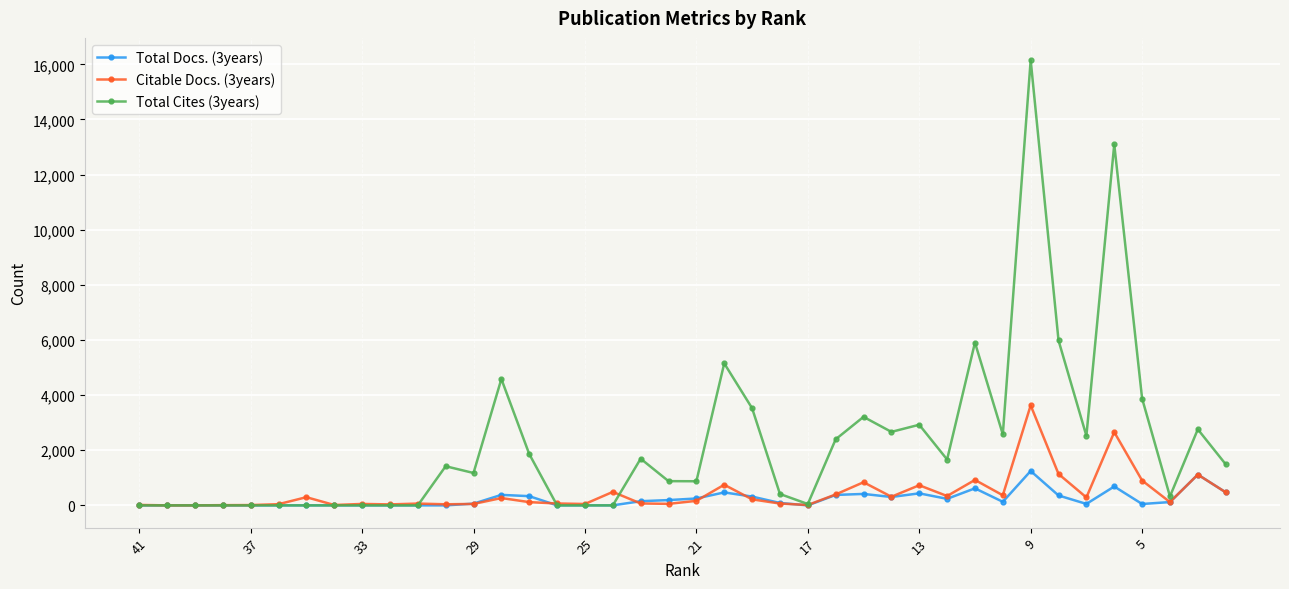

Rank the series by their maximum value, from lowest to highest.

Total Docs. (3years), Citable Docs. (3years), Total Cites (3years)